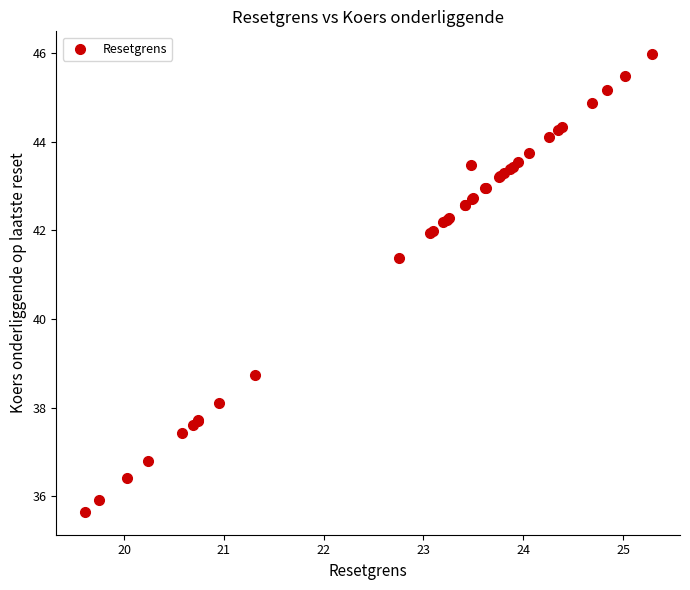

What Y value in the scatter plot is closest to 40?

38.7